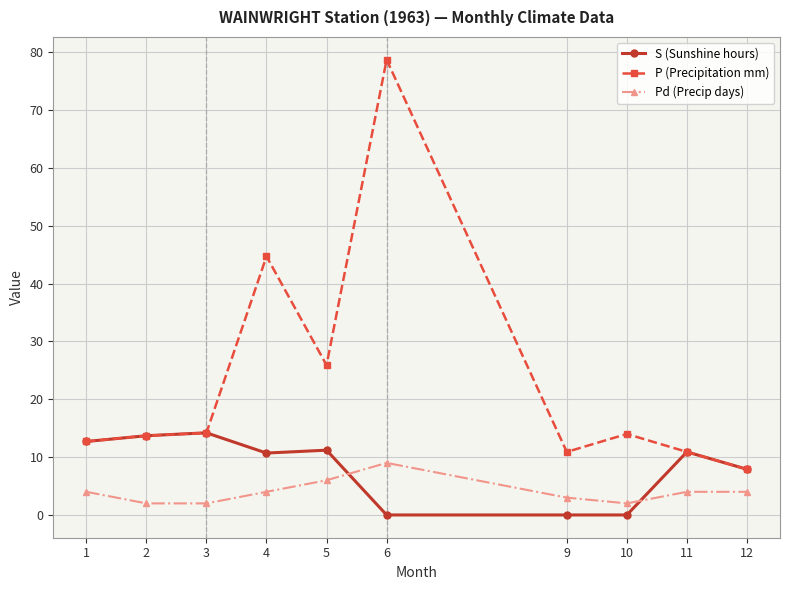

Which series has the largest range (max minus min)?

P (Precipitation mm)